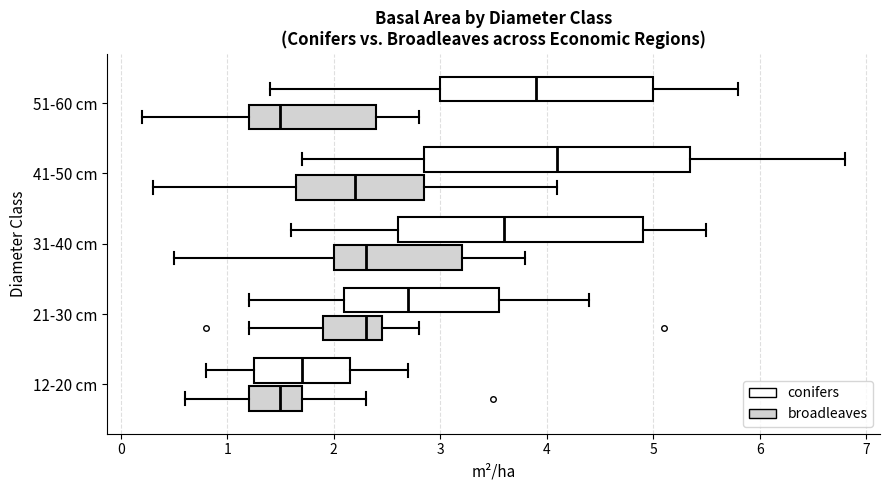

Which box is the widest, from its left edge to its right edge?

41-50 cm (conifers)